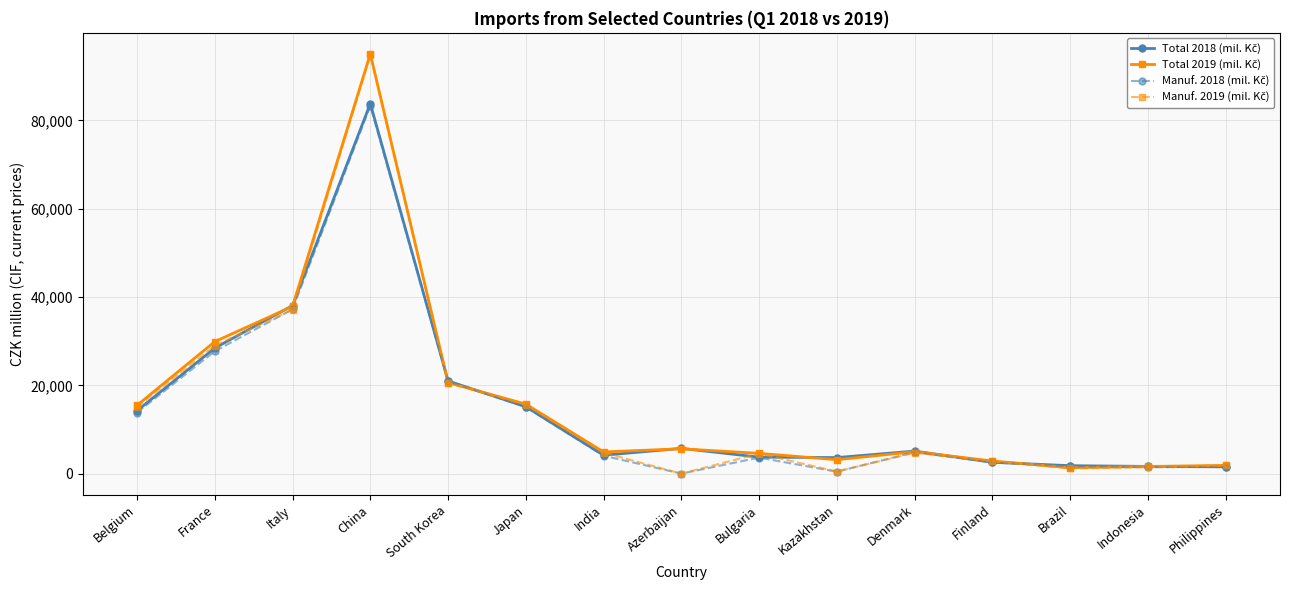

What is the greatest value displayed?

95045